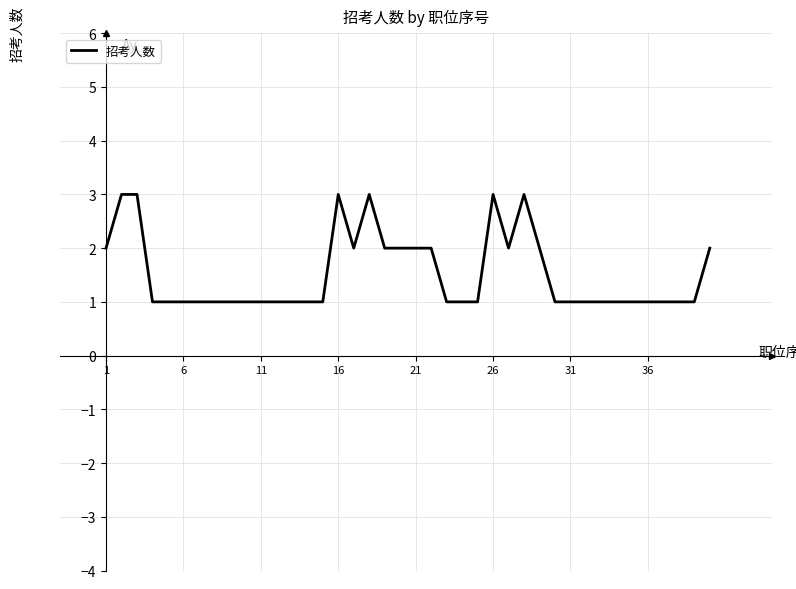

What is the average value?

2